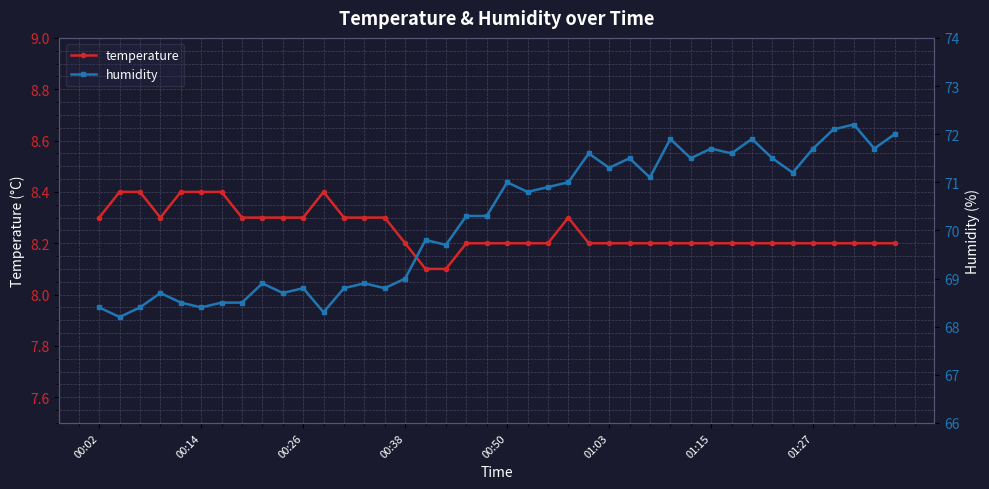

What are all the series names shown in the legend?

temperature, humidity